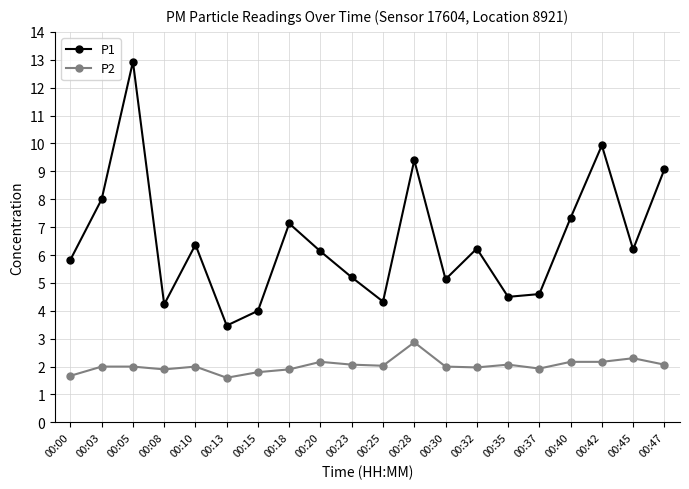

Which series changed the most between 00:05 and 00:20?

P1